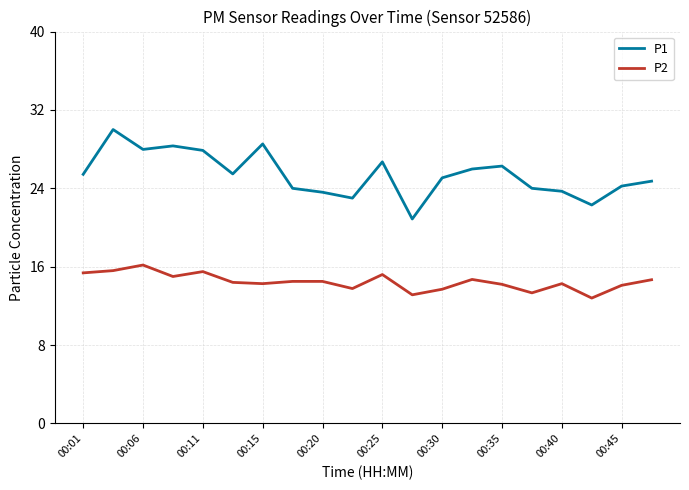

What is the average value of the P2 series?

14.5